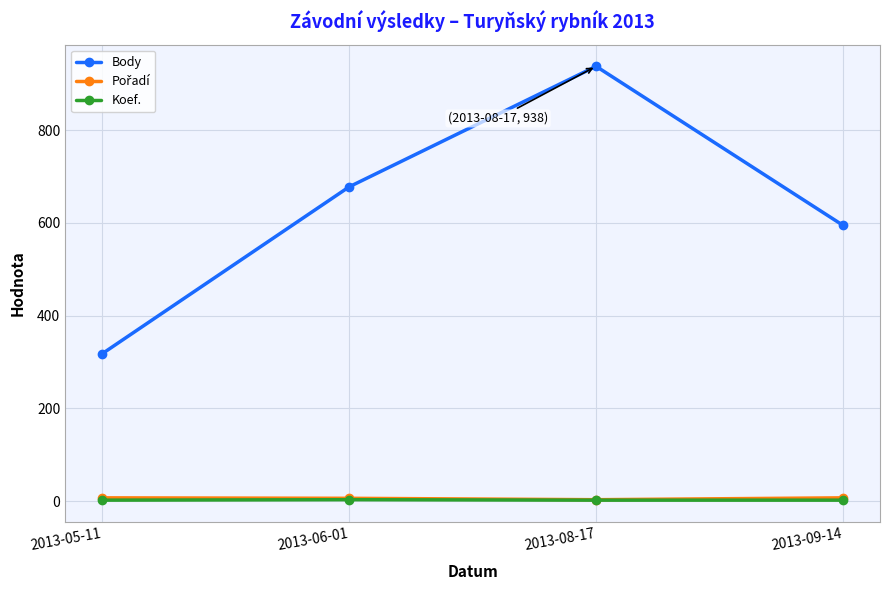

What is the label of the 2nd point from the right?

2013-08-17